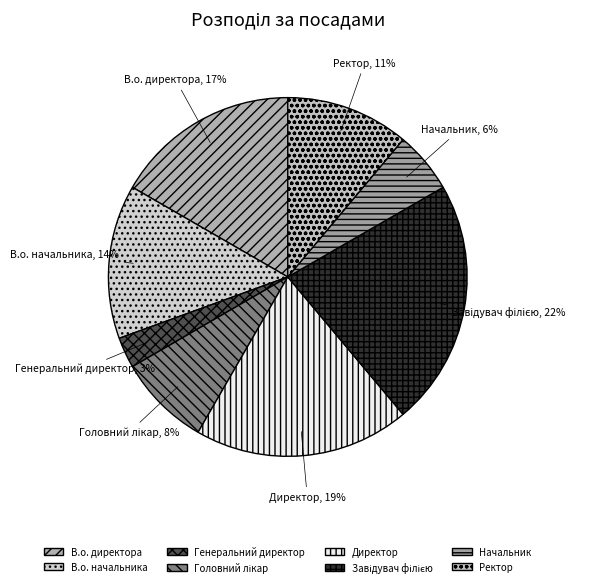

The Ректор slice represents 11% of the pie. True or false?

True